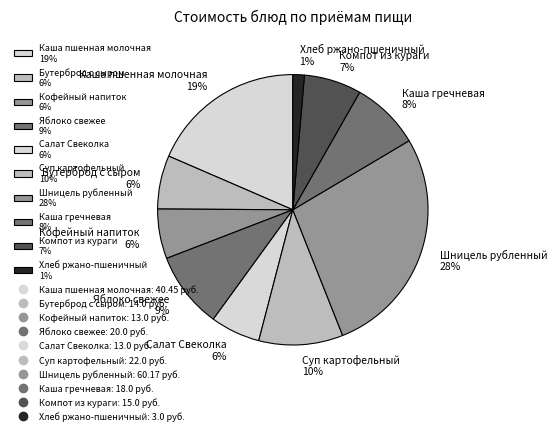

Does Шницель рубленный represent more than half of the total?

No